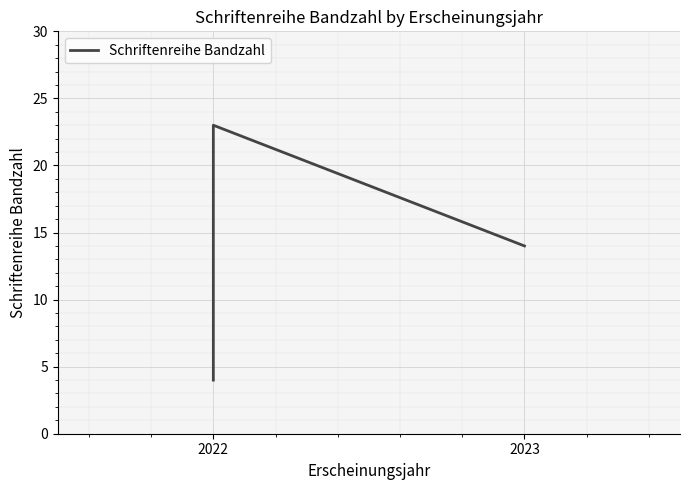

True or false: the data shows 1 at 2022.

False